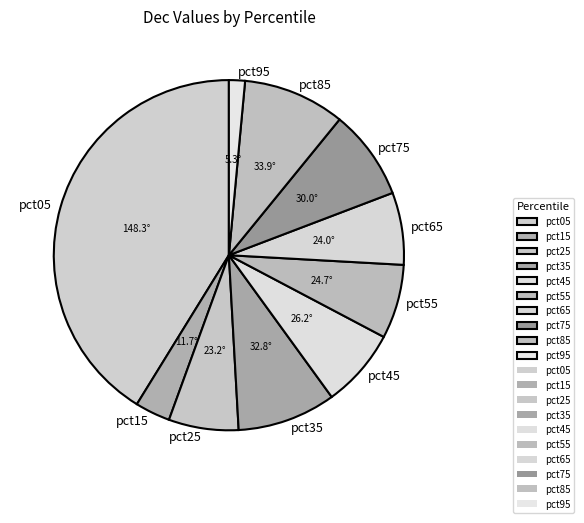

How many slices are in this pie chart?

10